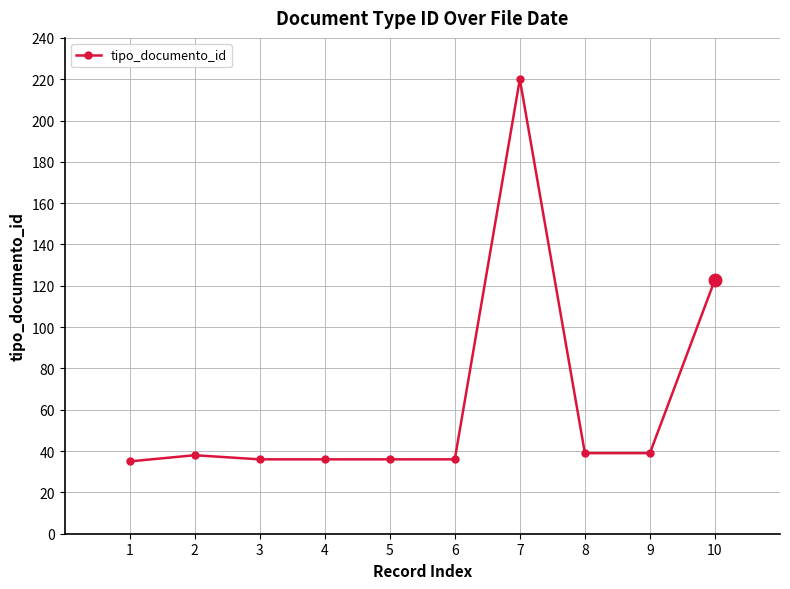

Is this an area chart (filled region under the line)?

No